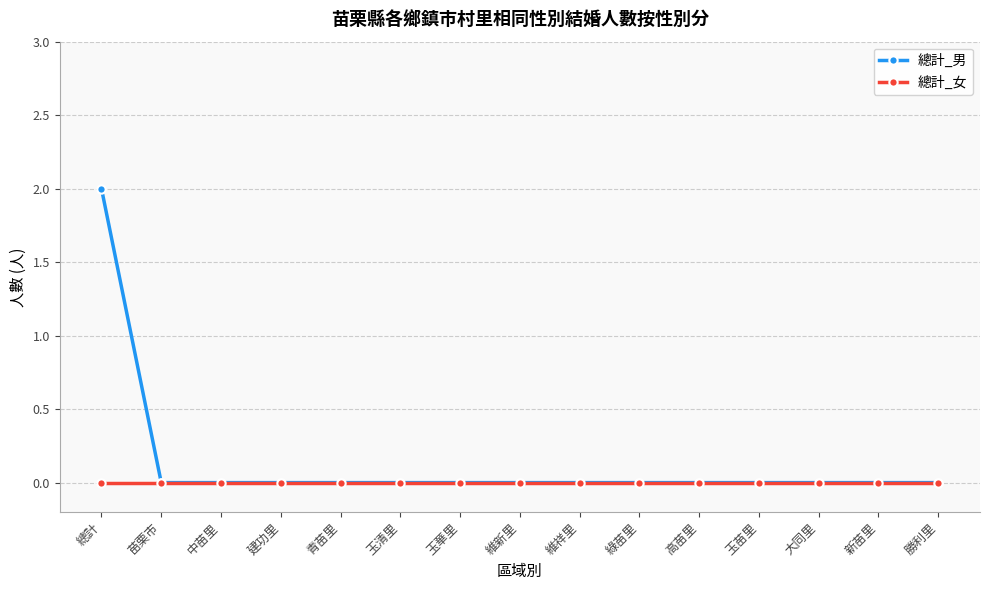

Rank the series by their average value, from lowest to highest.

總計_女, 總計_男